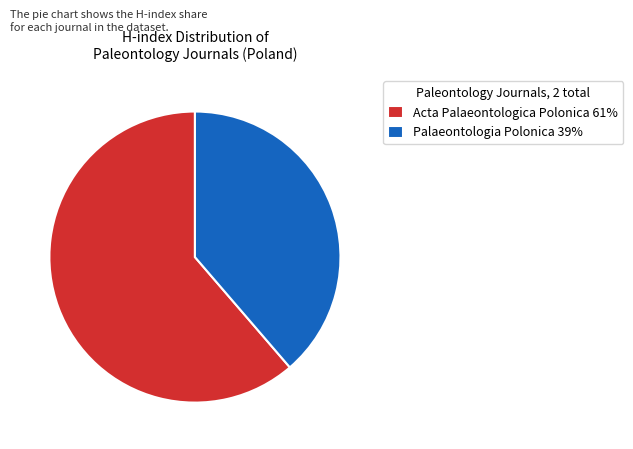

Which slice is the smallest?

Palaeontologia Polonica 39%